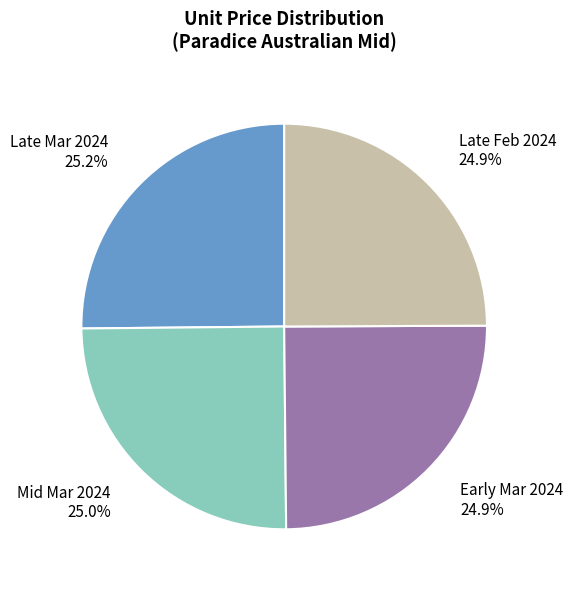

What is the ratio of the value at Late Mar 2024 to the value at Early Mar 2024?

1.0